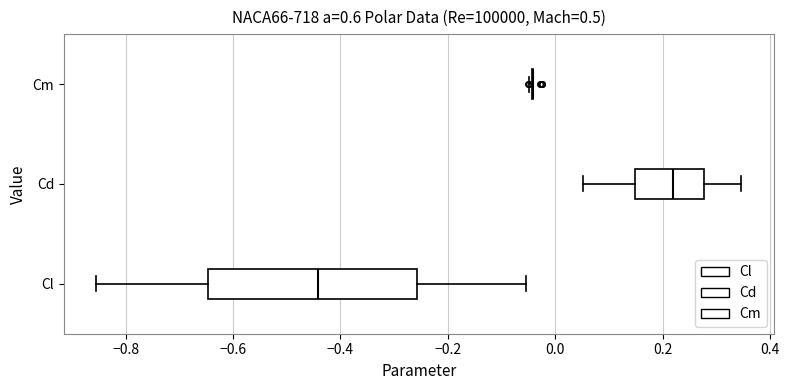

Which box is the widest, from its left edge to its right edge?

Cl